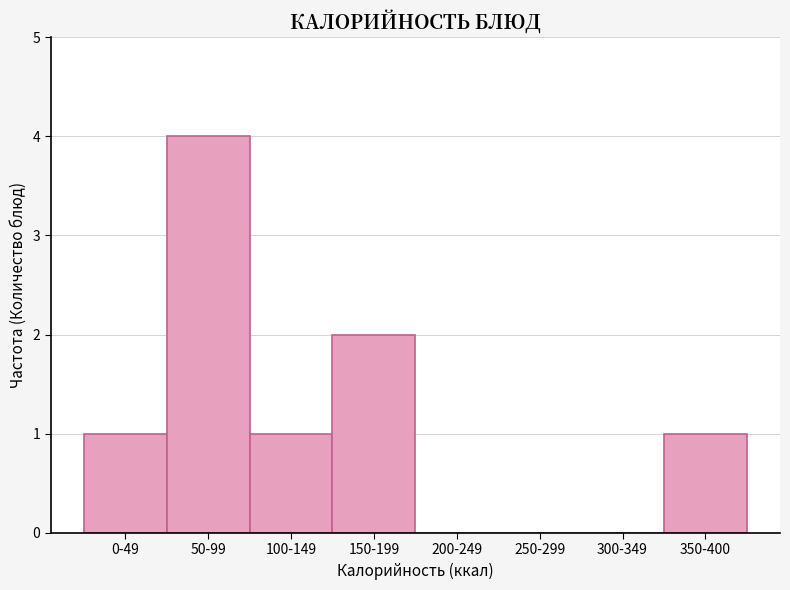

Reading left to right, transcribe all the data shown in this chart.

0-49=1	50-99=4	100-149=1	150-199=2	200-249=0	250-299=0	300-349=0	350-400=1